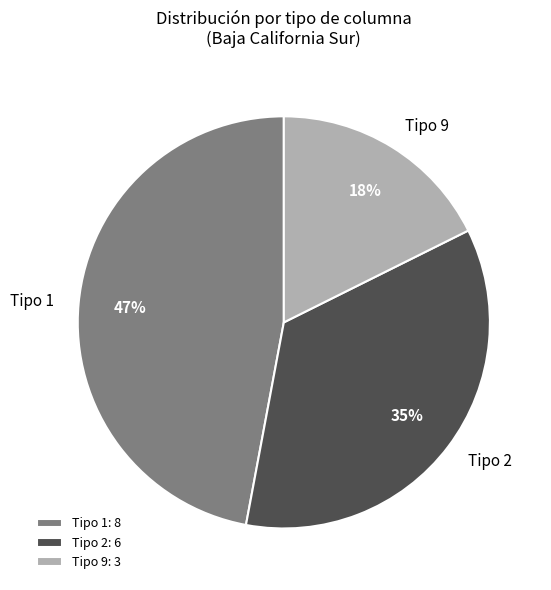

True or false: Tipo 1 accounts for 37% of the total.

False